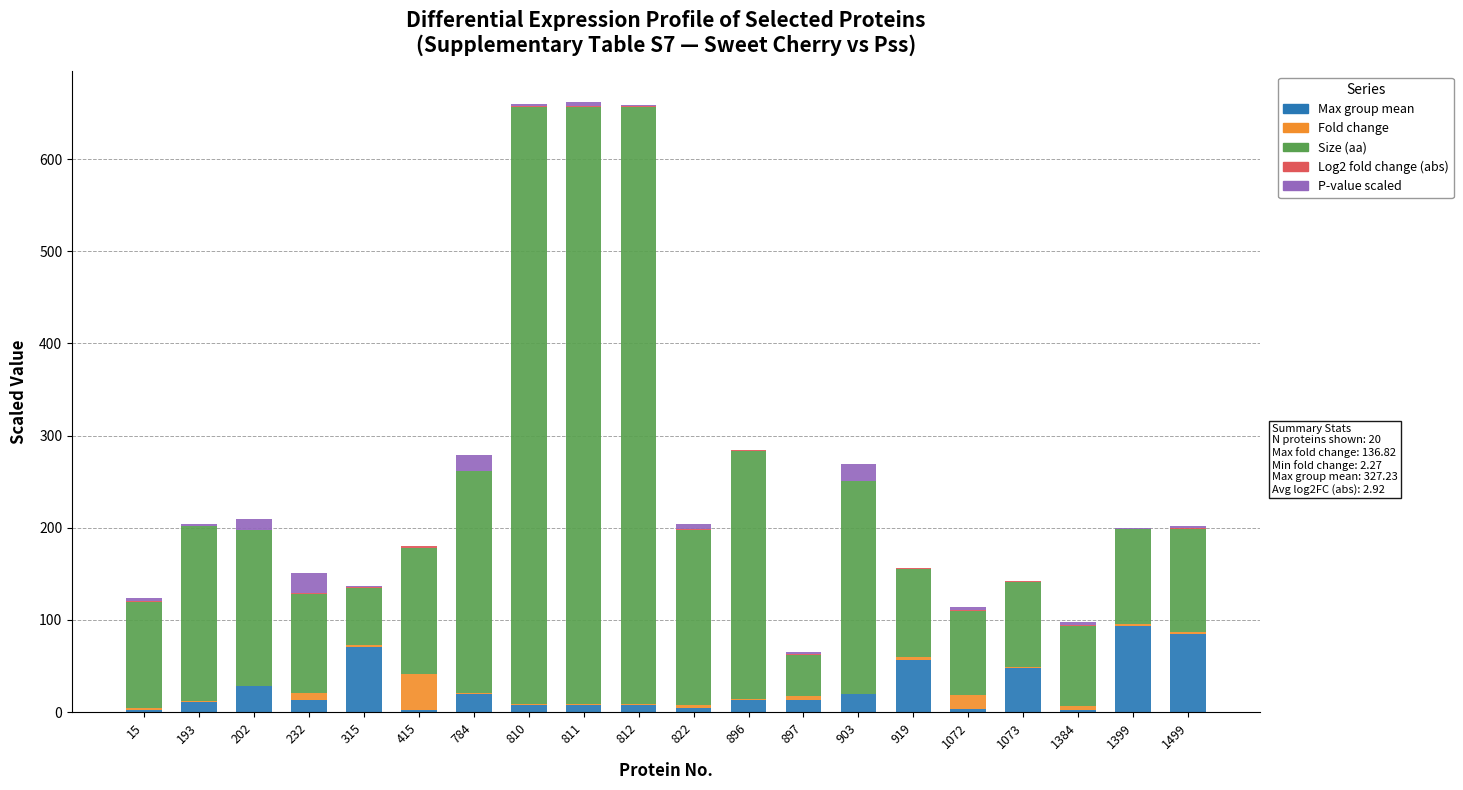

How many distinct data groups are displayed?

5